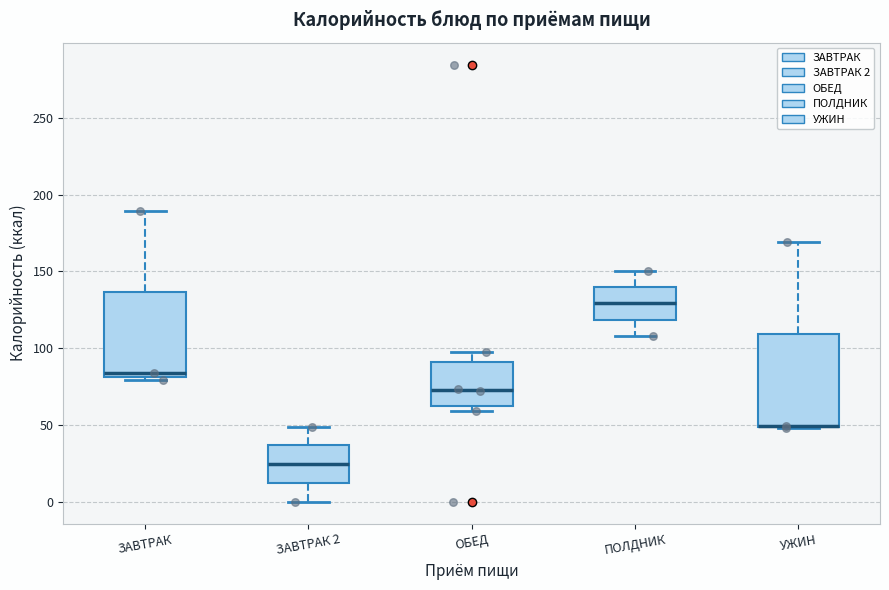

Where does the upper whisker of the box for ПОЛДНИК end on the y-axis? The values are not printed on the chart, so give them approximately, as read against the axis.

150